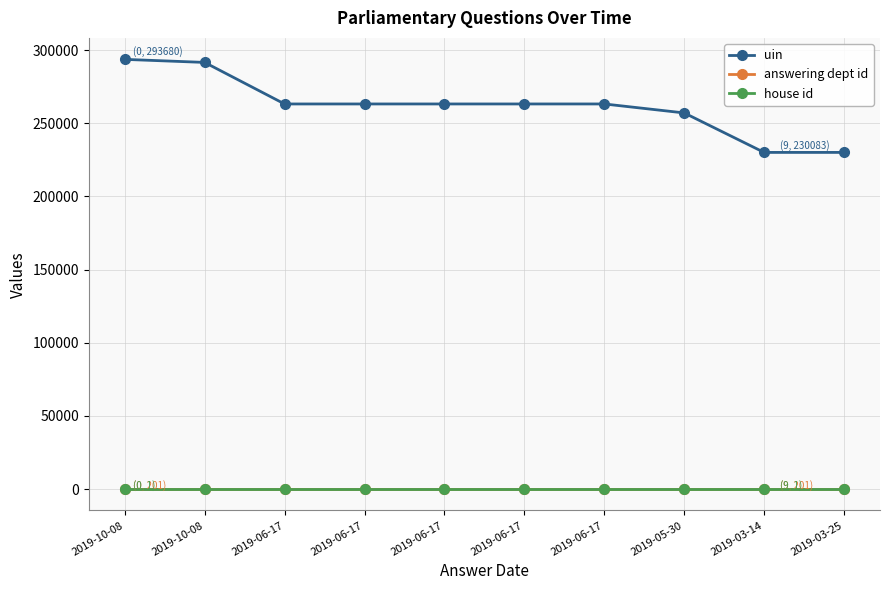

Reading left to right, transcribe all the data shown in this chart.

uin: 293680	291596	263200	263201	263202	263203	263204	257072	230082	230083
answering dept id: 201	201	201	201	201	201	201	201	201	201
house id: 1	1	1	1	1	1	1	1	1	1